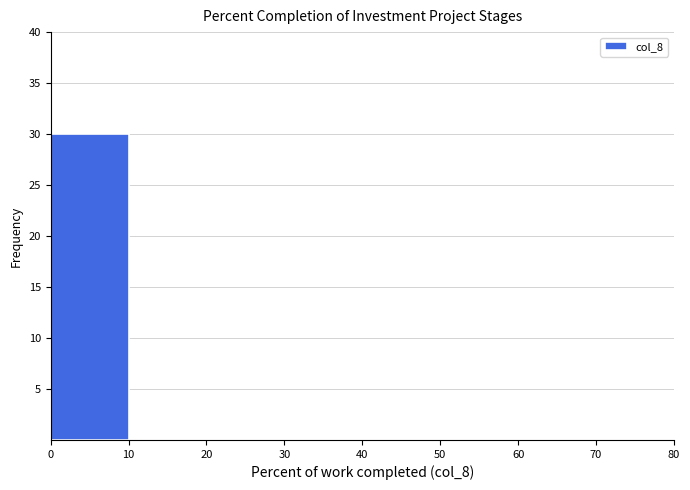

Which range on the x-axis has the tallest bar?

0 to 10